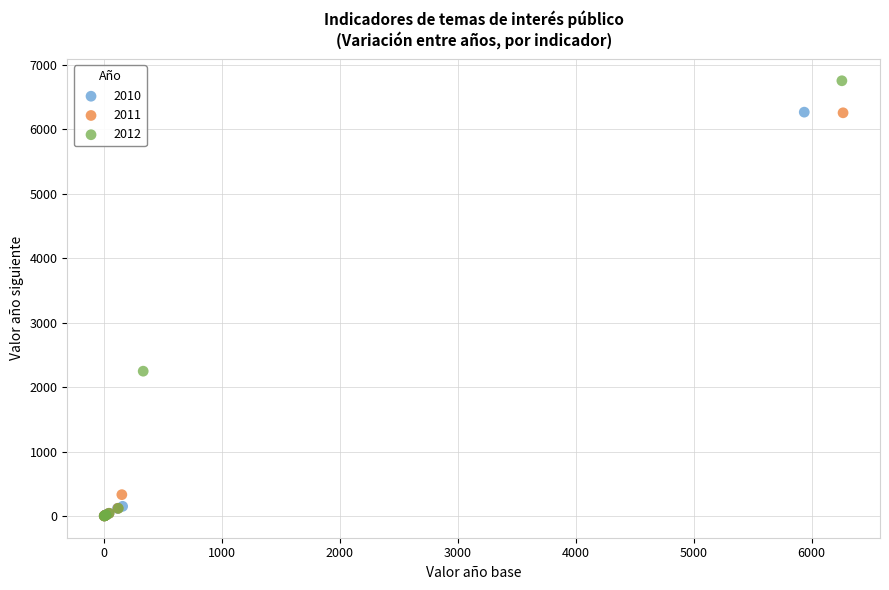

Which series contains the highest Y value?

2012